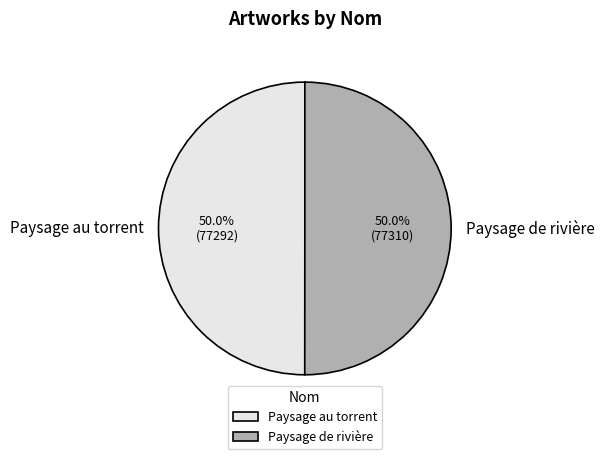

Count the number of slices in the pie.

2